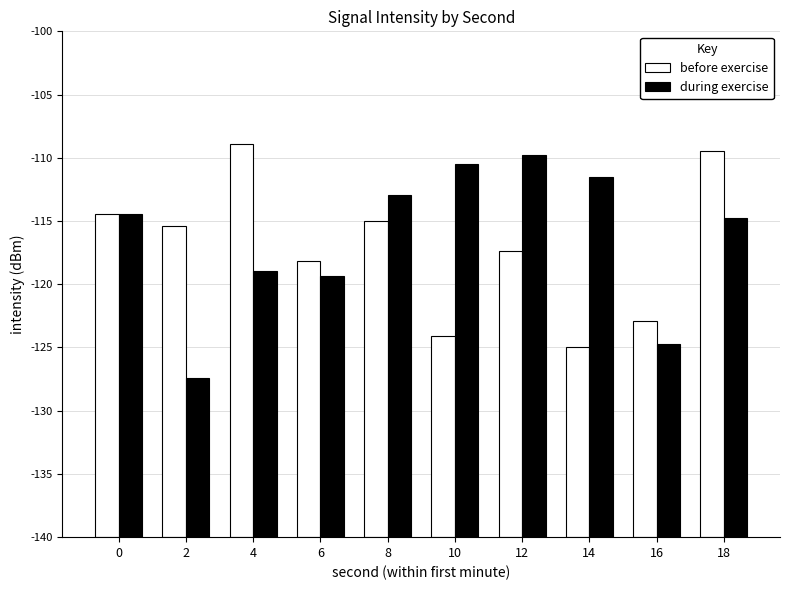

What are all the series names shown in the legend?

before exercise, during exercise